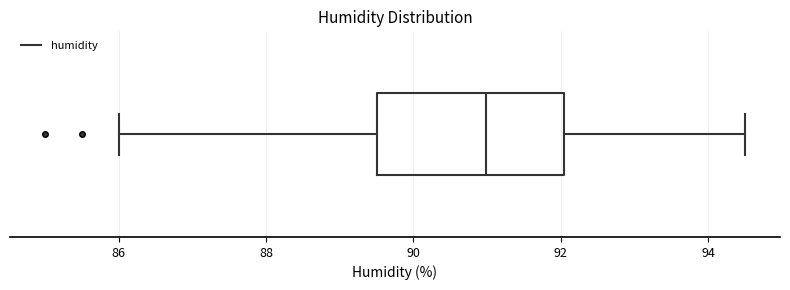

Transcribe this box plot: give where the median line is, the range the box spans, and where the two whiskers end, as read against the x-axis. The values are not printed on the chart, so give them approximately, as read against the axis.

median 91.0, box 89.6 to 92.0, whiskers 86.0 to 94.6